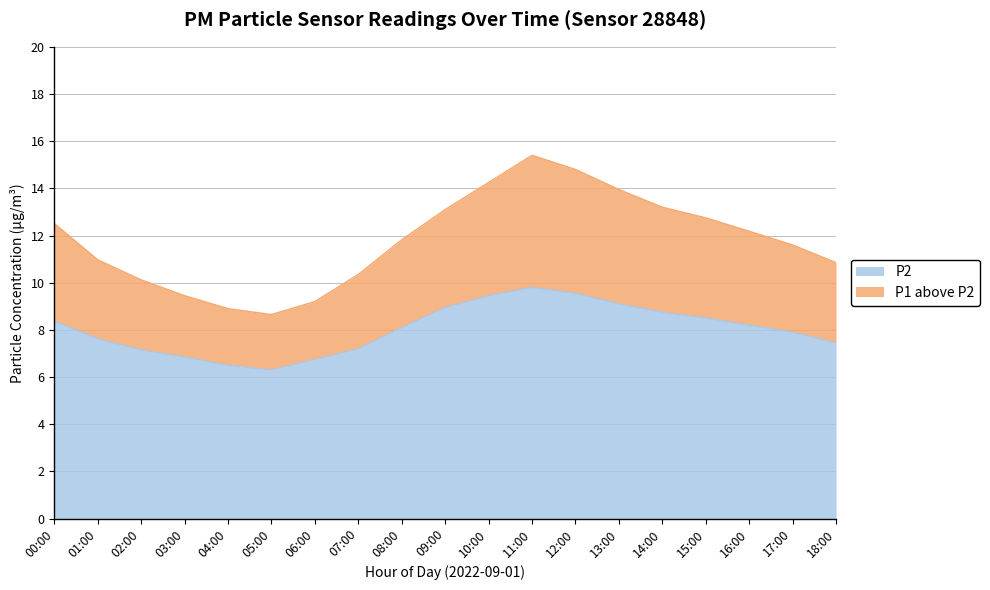

Rank the series by their average value, from lowest to highest.

P2, P1